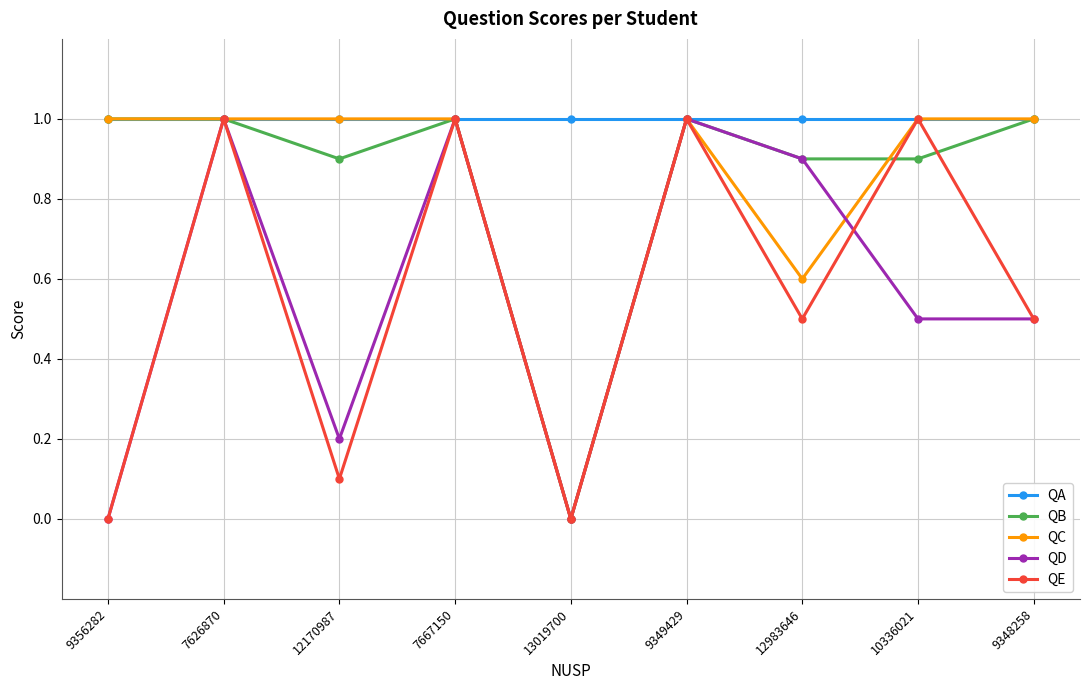

What is the sum of all QC values?

7.6